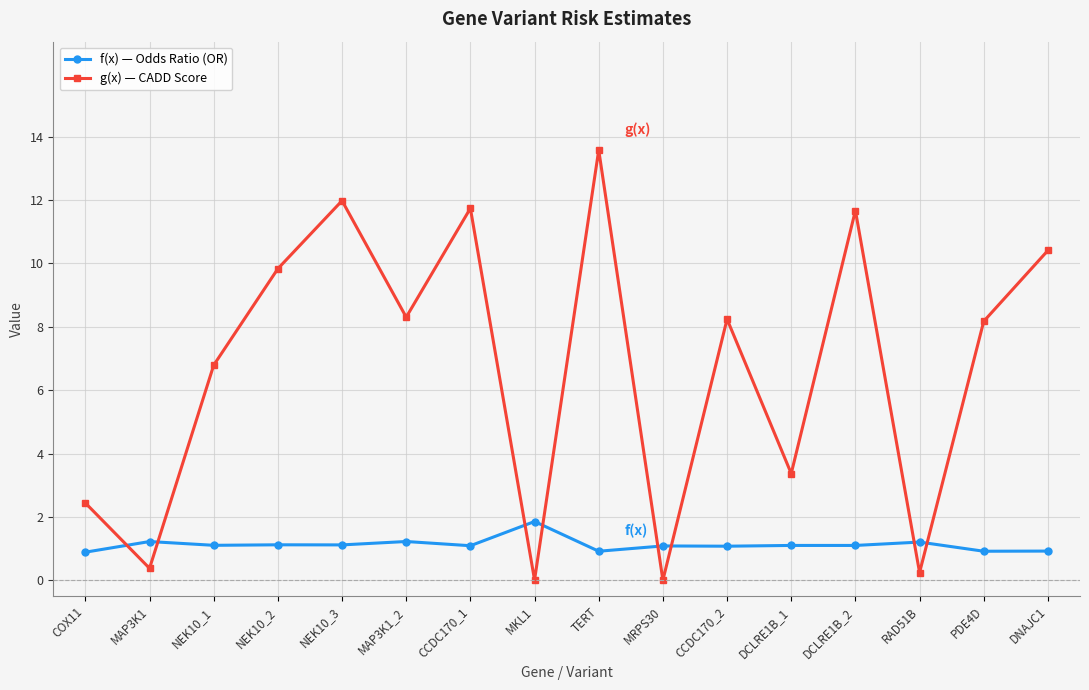

What is the average value of the g(x) — CADD Score series?

6.7